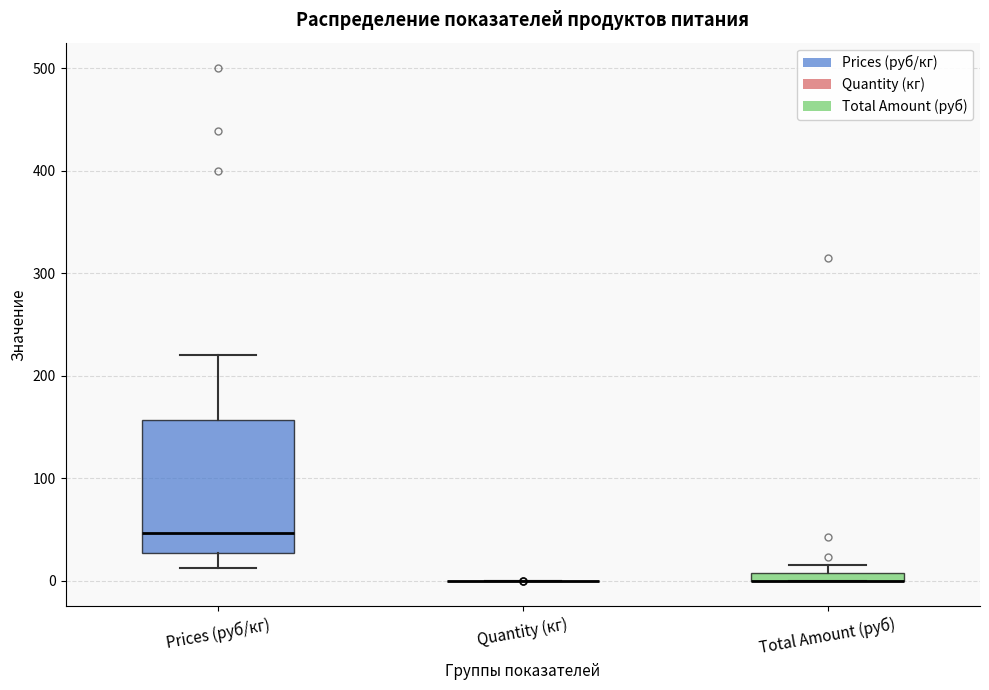

Which box is the tallest, from its lower edge to its upper edge?

Prices (руб/кг)